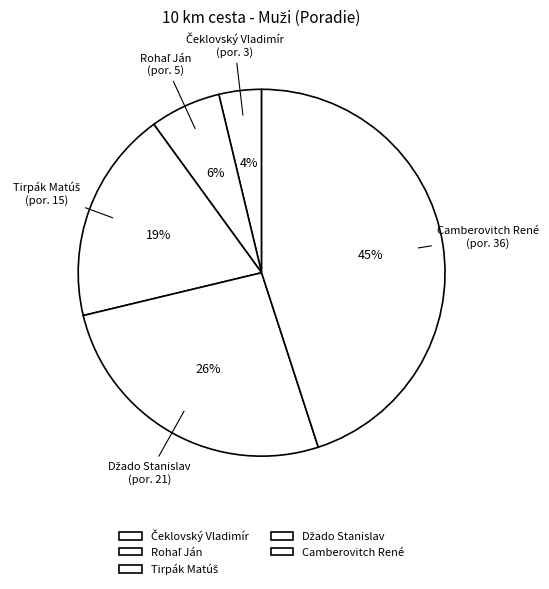

To the nearest percent, what is the average slice percentage?

20%